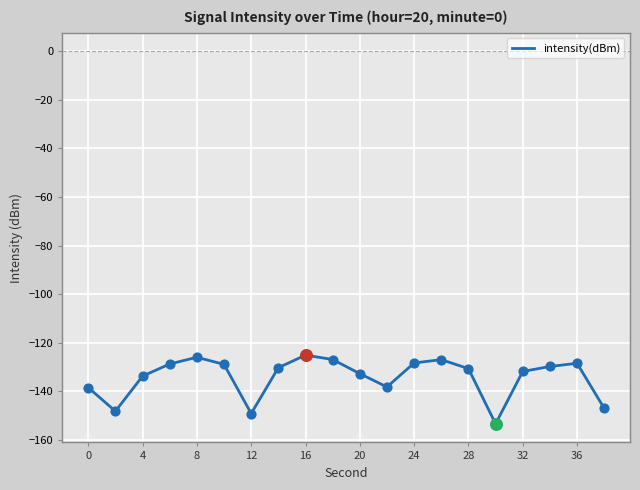

What is the difference between the maximum and minimum values?

28.3